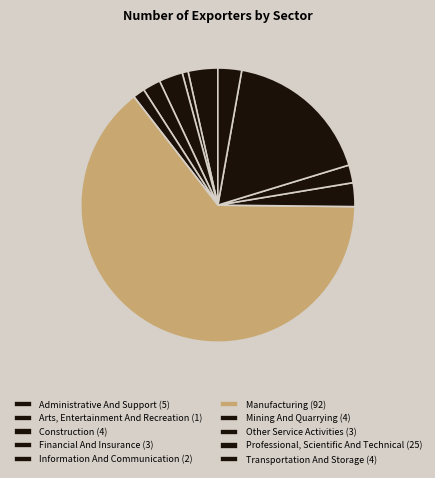

How many segments does this pie chart have?

10